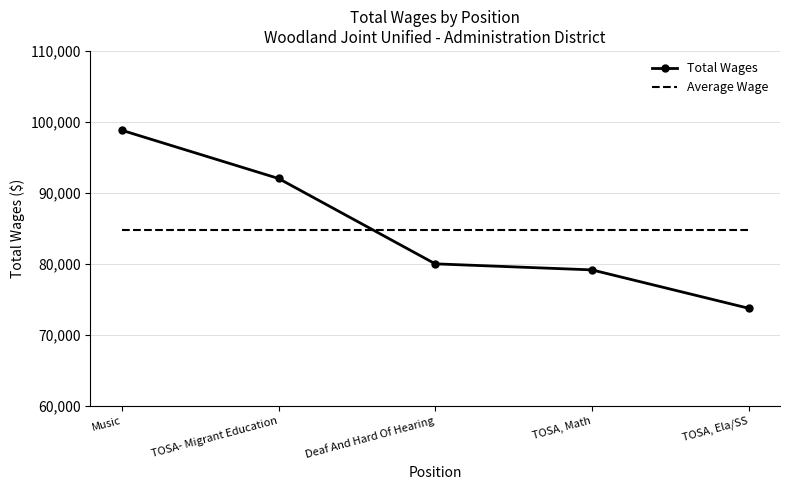

At which category does the chart reach its minimum across all series?

TOSA, Ela/SS